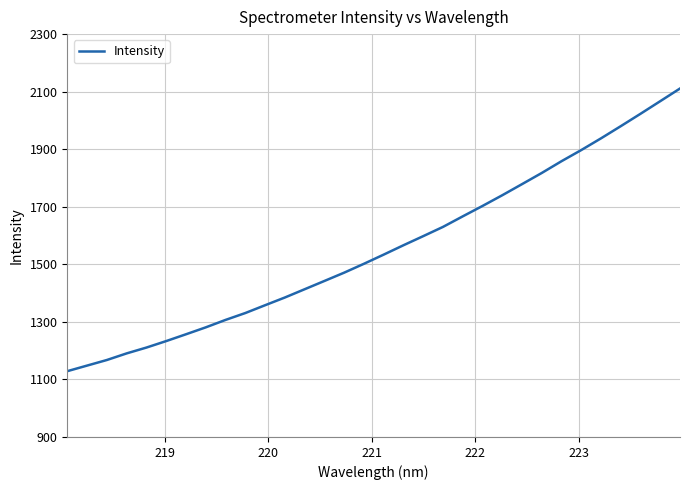

What is the difference between the maximum and minimum values?

982.3